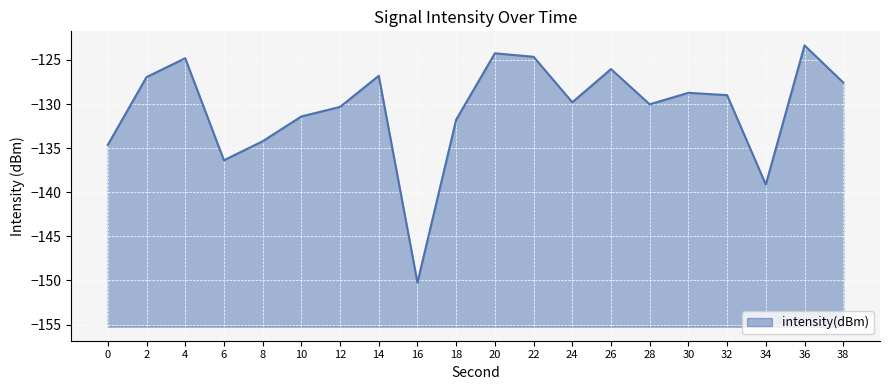

Is it true that the value at 38 is -47.7?

False